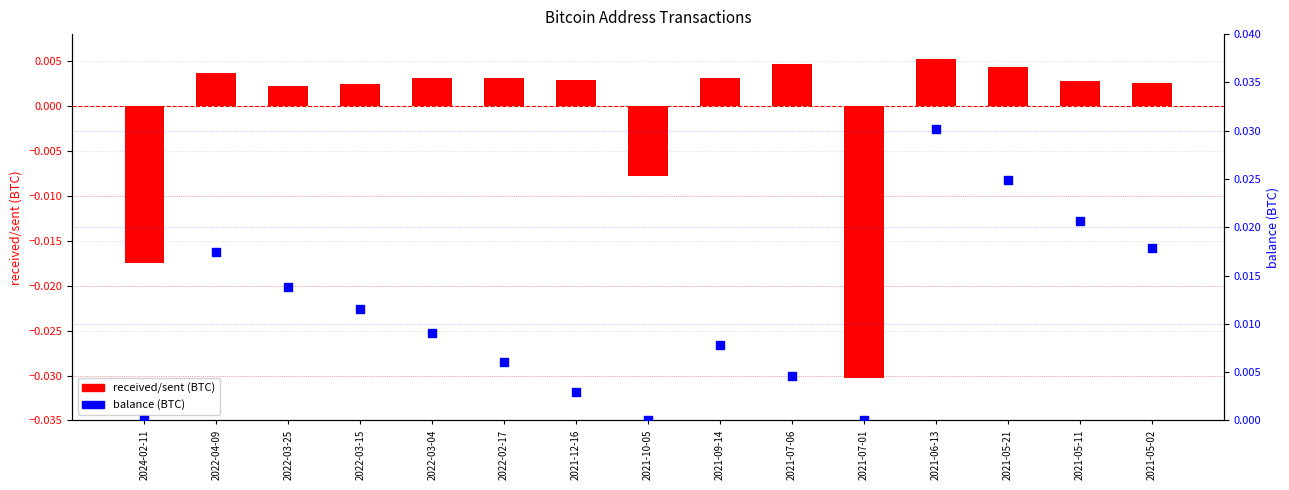

Which series has the largest total across all categories?

balance (BTC)